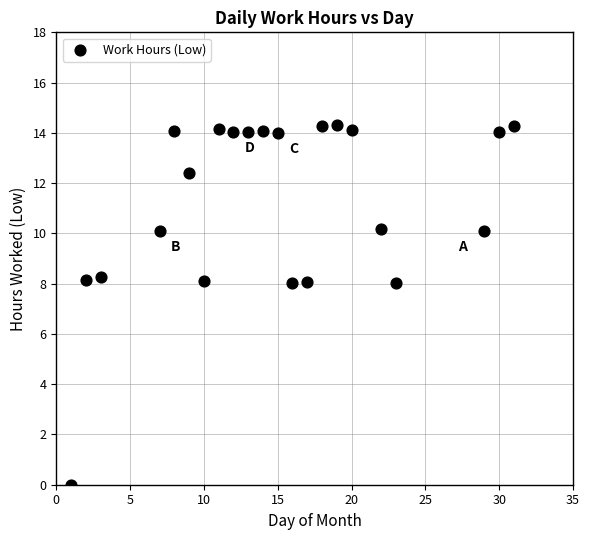

What is the range of Y values (max minus min)?

14.3